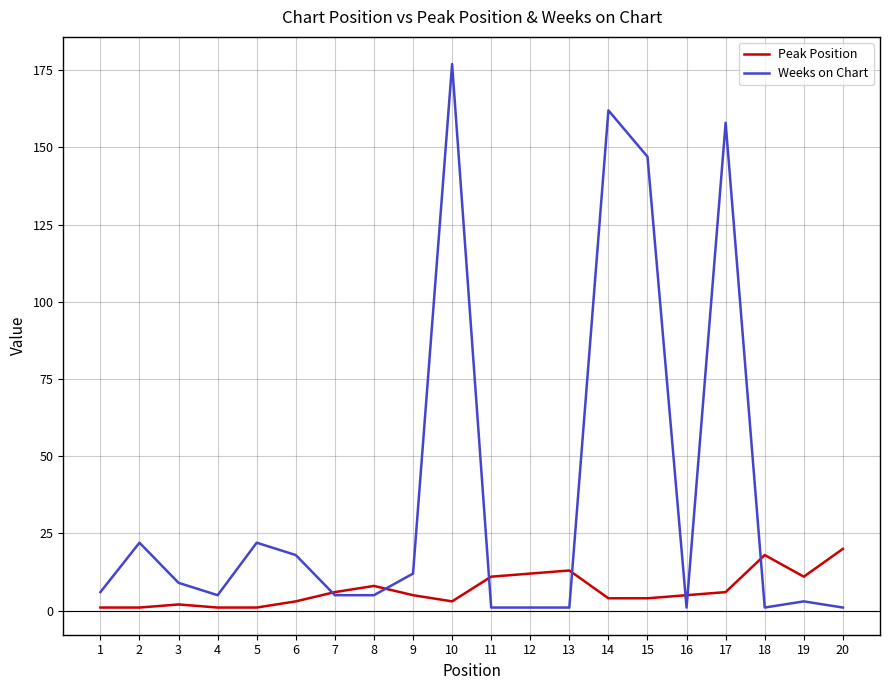

What is the greatest value displayed?

177